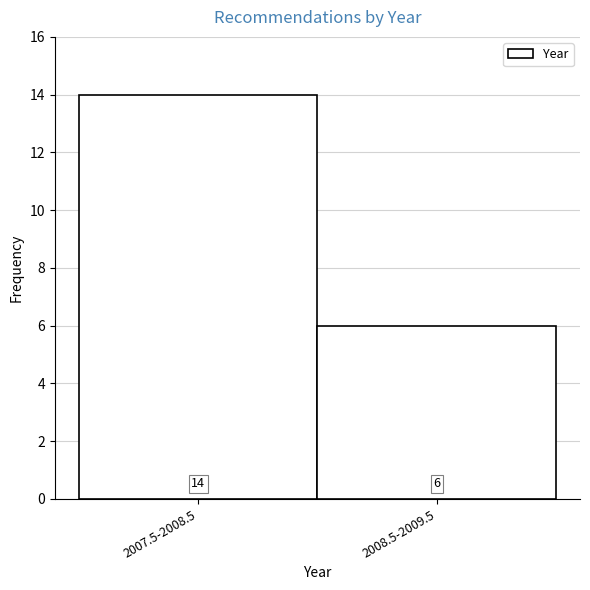

Reading right to left, what are all the values shown in this chart?

2008.5-2009.5=6	2007.5-2008.5=14